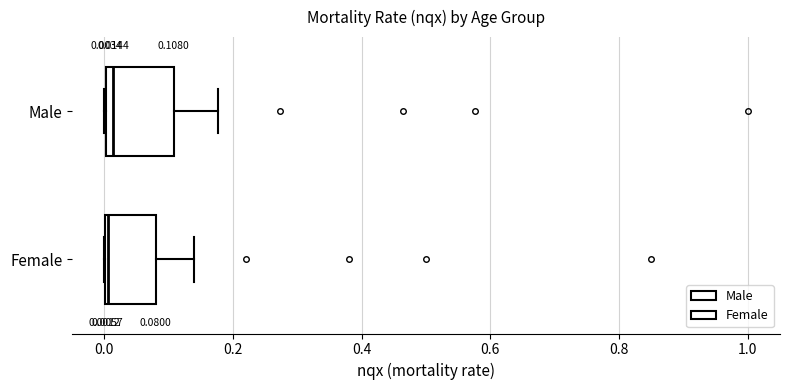

Comparing the boxes themselves (not the whiskers), which one is the widest?

Male